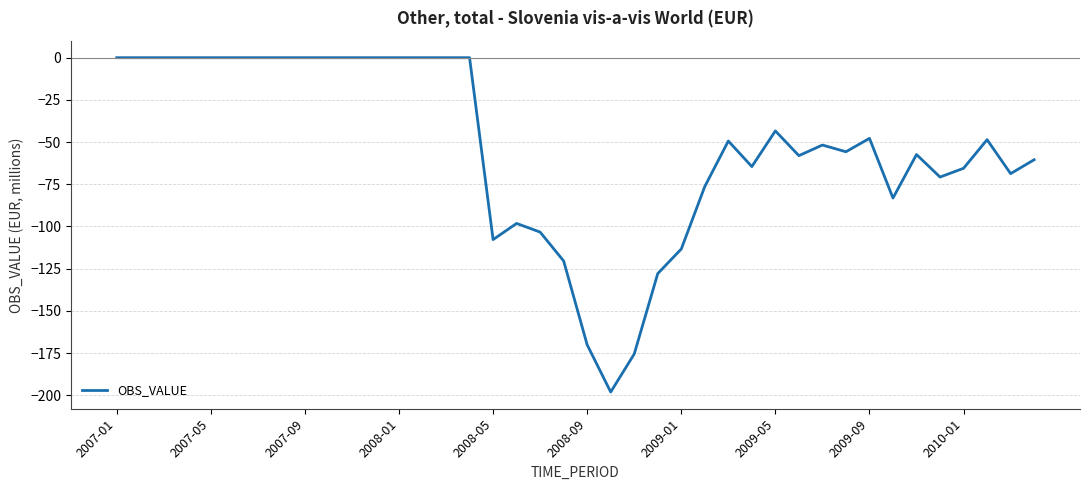

What is the difference between the maximum and minimum values?

198.1